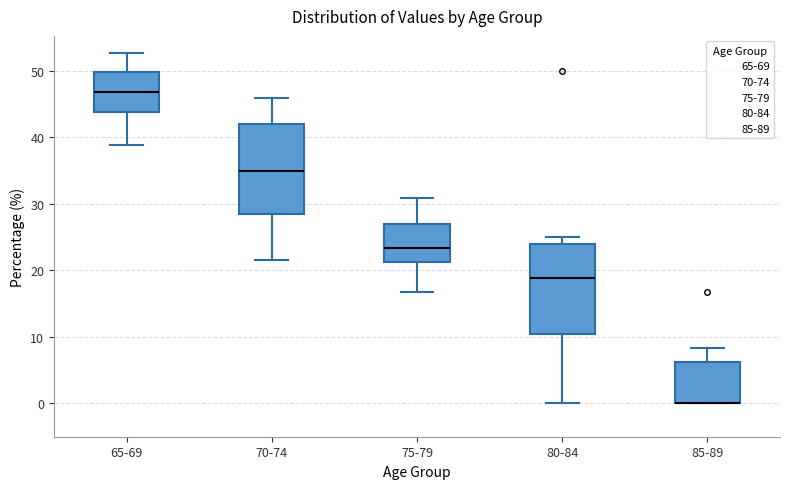

Where is the upper edge of the box for 80-84 on the y-axis? The values are not printed on the chart, so give them approximately, as read against the axis.

24